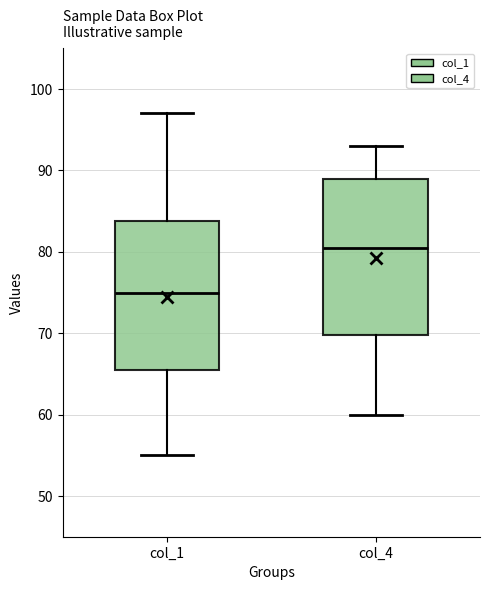

Reading left to right, transcribe this box plot: for each box, give where its median line is, the range the box spans, and where its two whiskers end, as read against the y-axis. The values are not printed on the chart, so give them approximately, as read against the axis.

col_1: median 75, box 66 to 84, whiskers 55 to 97
col_4: median 81, box 70 to 89, whiskers 60 to 93